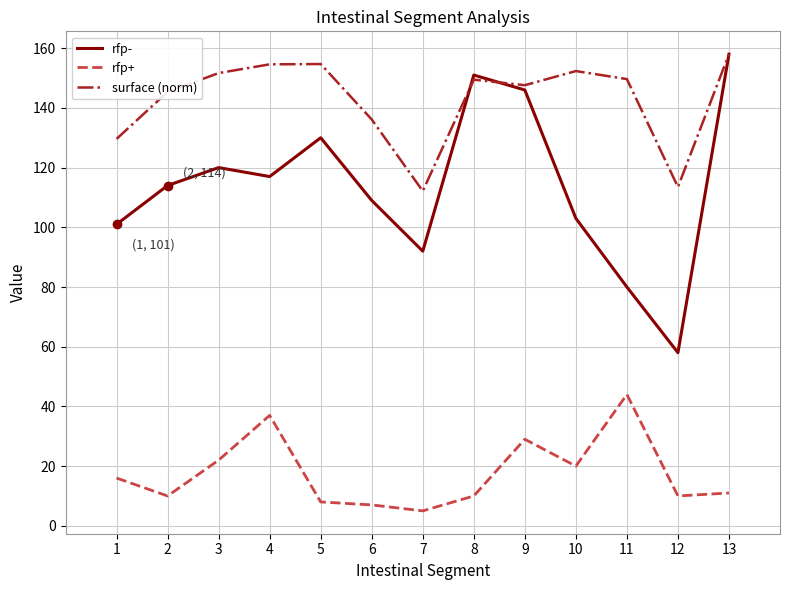

What are all the series names shown in the legend?

rfp-, rfp+, surface (norm)